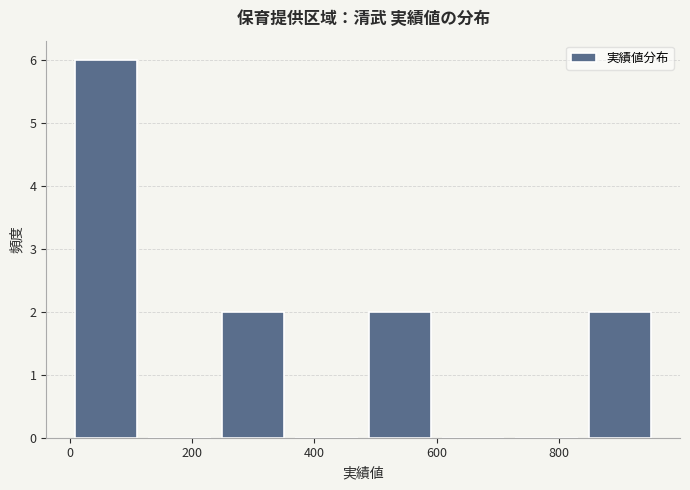

How tall is the bar that spans 0 to 120 on the x-axis? The values are not printed on the chart, so give them approximately, as read against the axis.

6